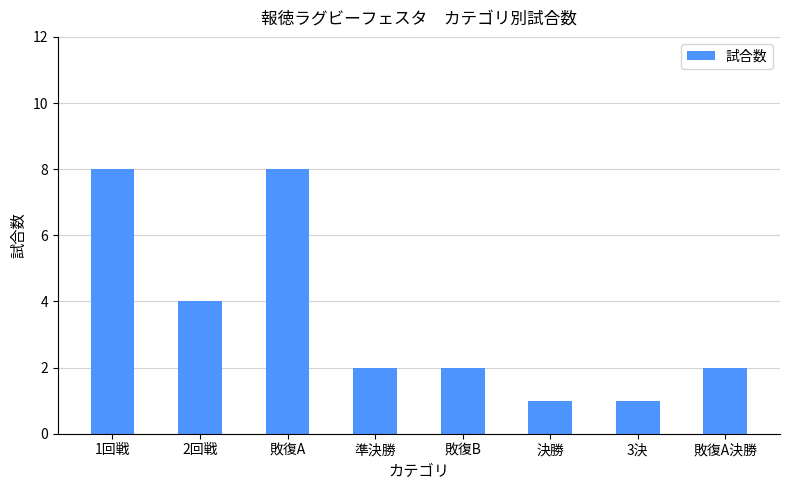

What is the average value?

4